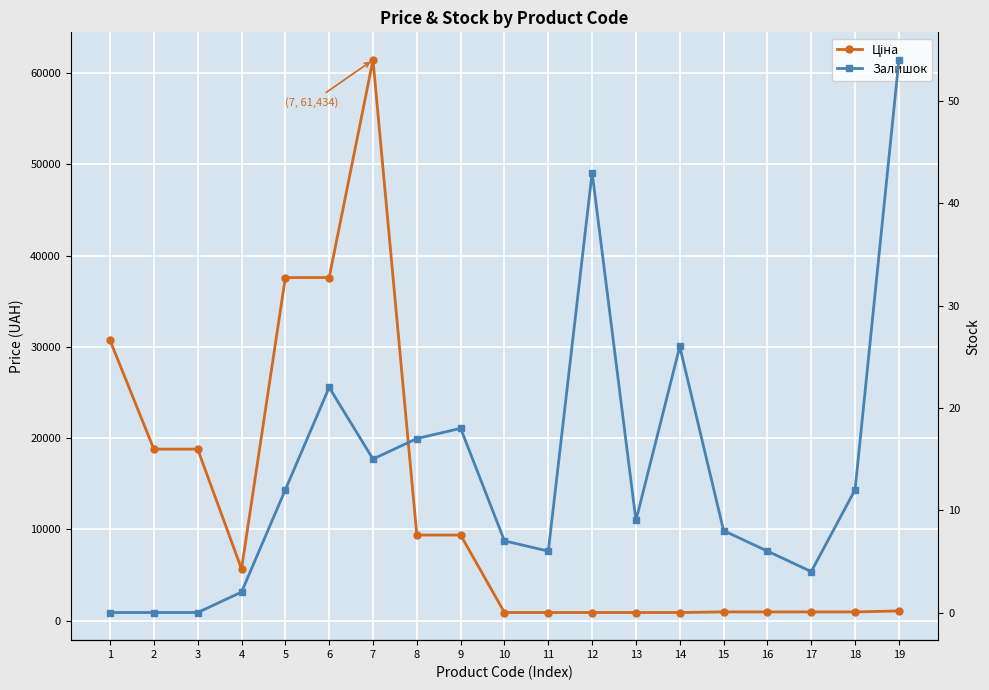

The Залишок series shows 0.0 at 2. True or false?

True